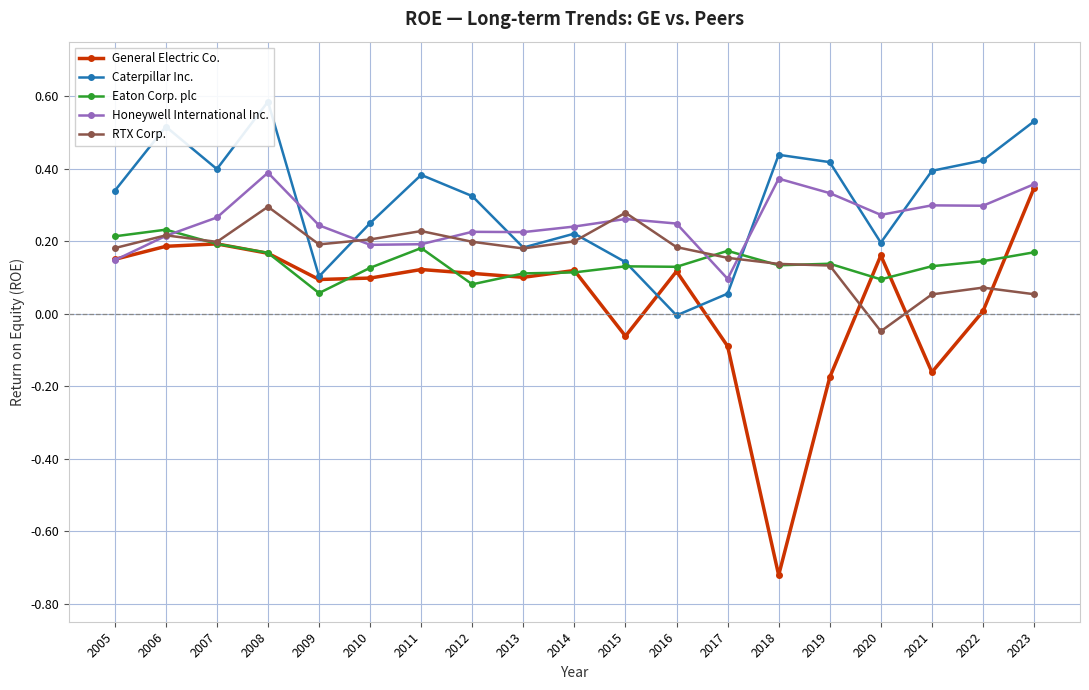

How many series are shown in this chart?

5